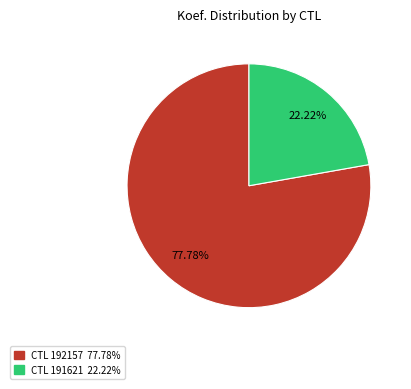

Rank the categories by value from highest to lowest.

CTL 192157 77.78%, CTL 191621 22.22%